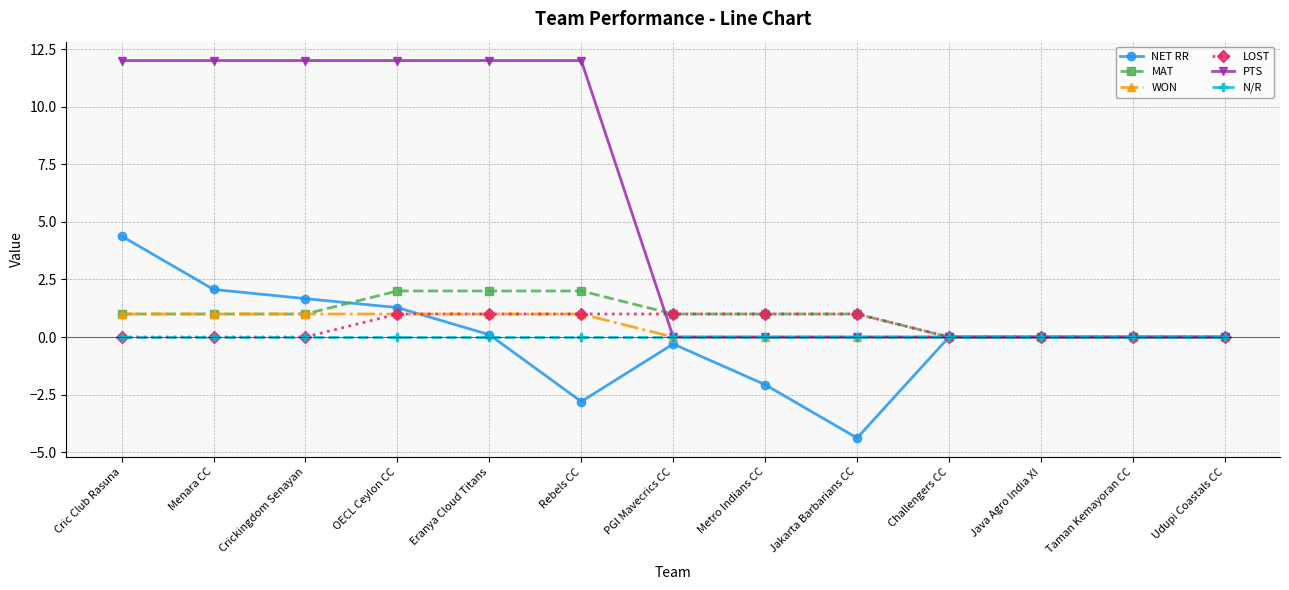

What is the sum of the NET RR values at Crickingdom Senayan and Udupi Coastals CC?

1.7